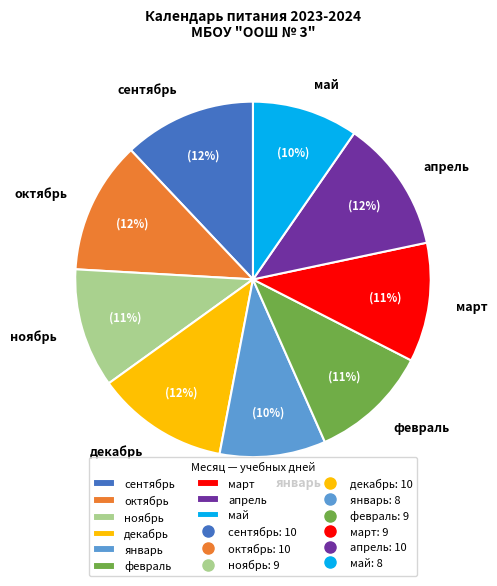

How many slices are in this pie chart?

9